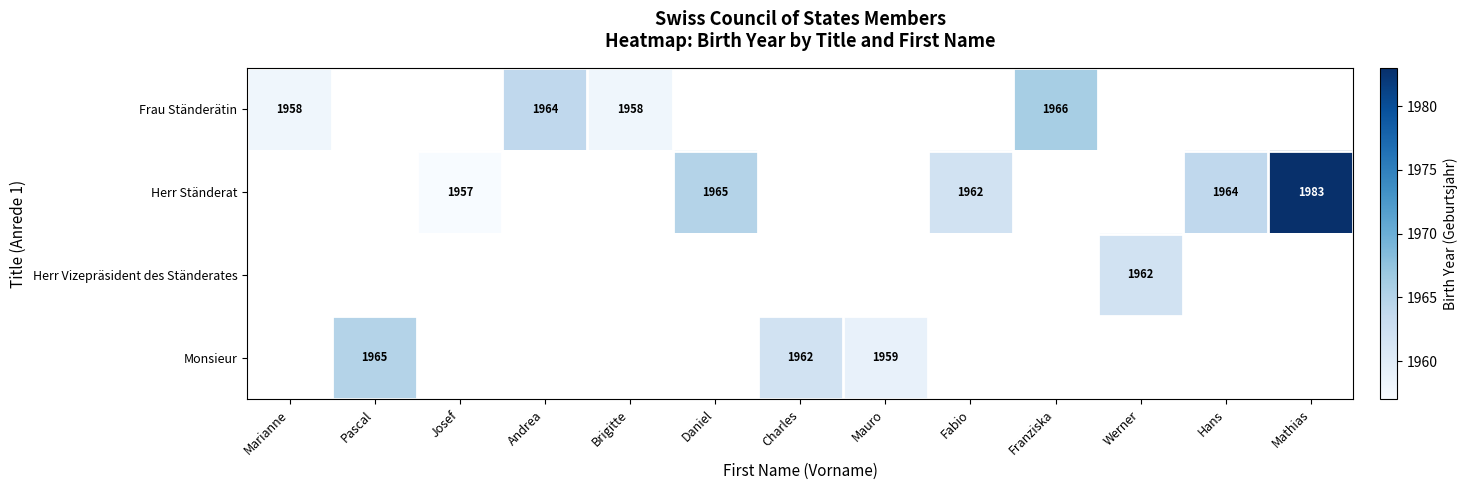

The Herr Vizepräsident des Ständerates series shows 939 at Werner. True or false?

False